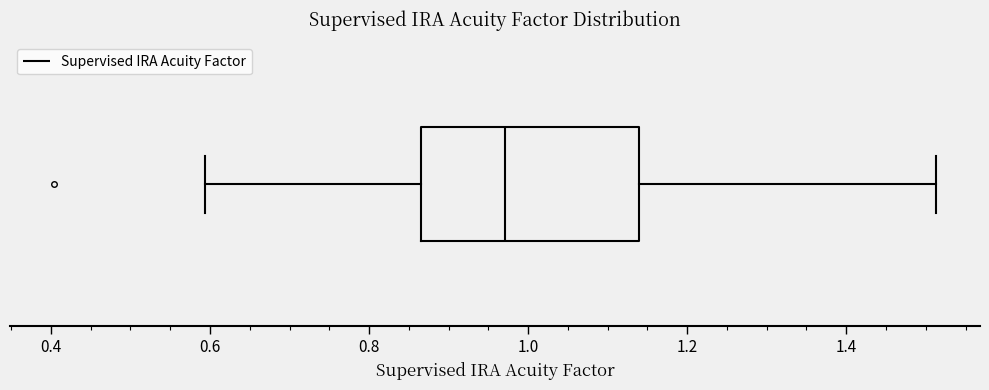

Read this box plot against the x-axis: the position of the median line, the range covered by the box, and the ends of both whiskers. The values are not printed on the chart, so give them approximately, as read against the axis.

median 0.98, box 0.86 to 1.14, whiskers 0.60 to 1.52